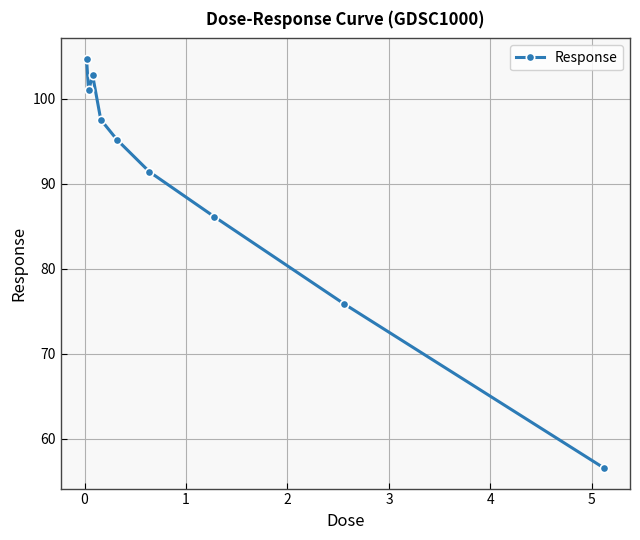

What is the value of the 1st point from the left?

104.7